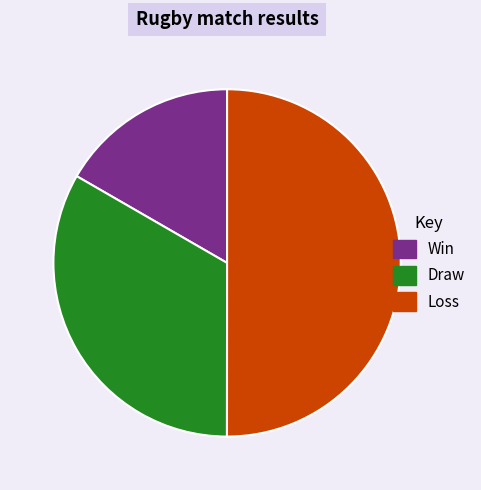

What is the largest slice in the pie chart?

Loss